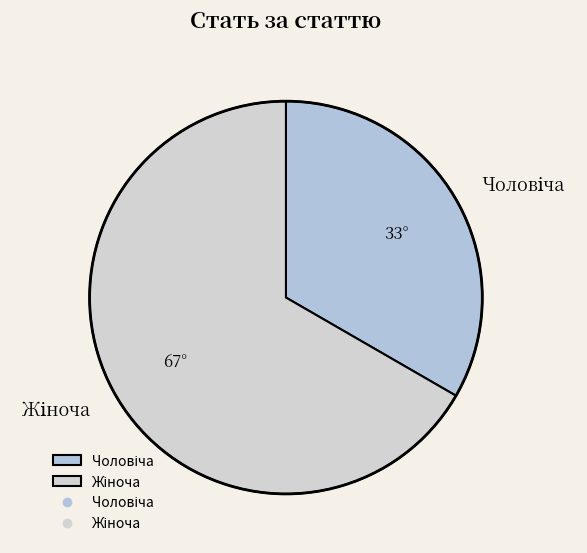

Is there any slice that represents more than half of the pie?

Yes